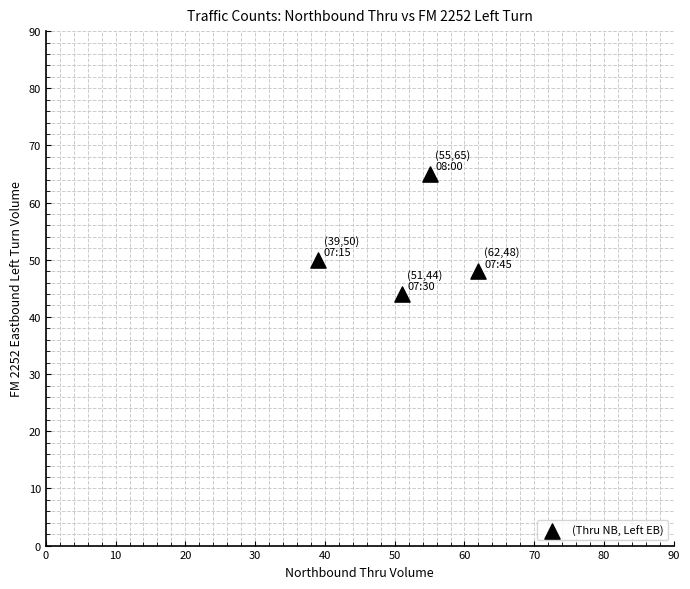

What Y value in the scatter plot is closest to 54?

50